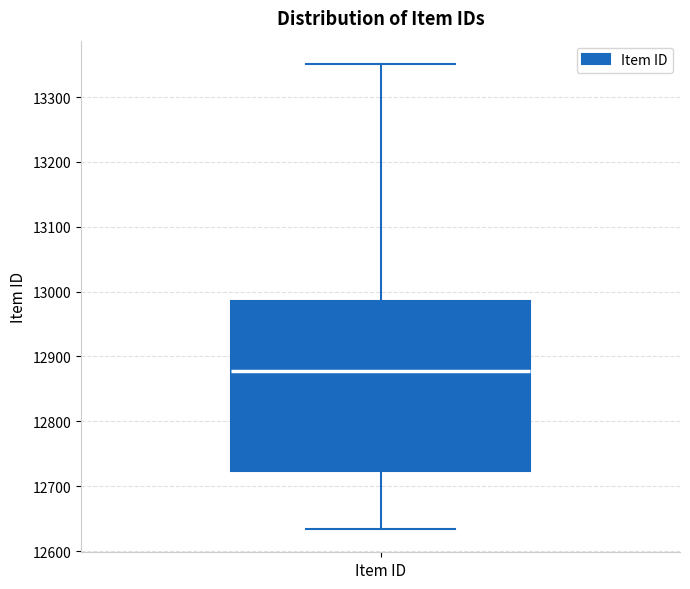

Read this box plot against the y-axis: the position of the median line, the range covered by the box, and the ends of both whiskers. The values are not printed on the chart, so give them approximately, as read against the axis.

median 12880, box 12720 to 12990, whiskers 12630 to 13350